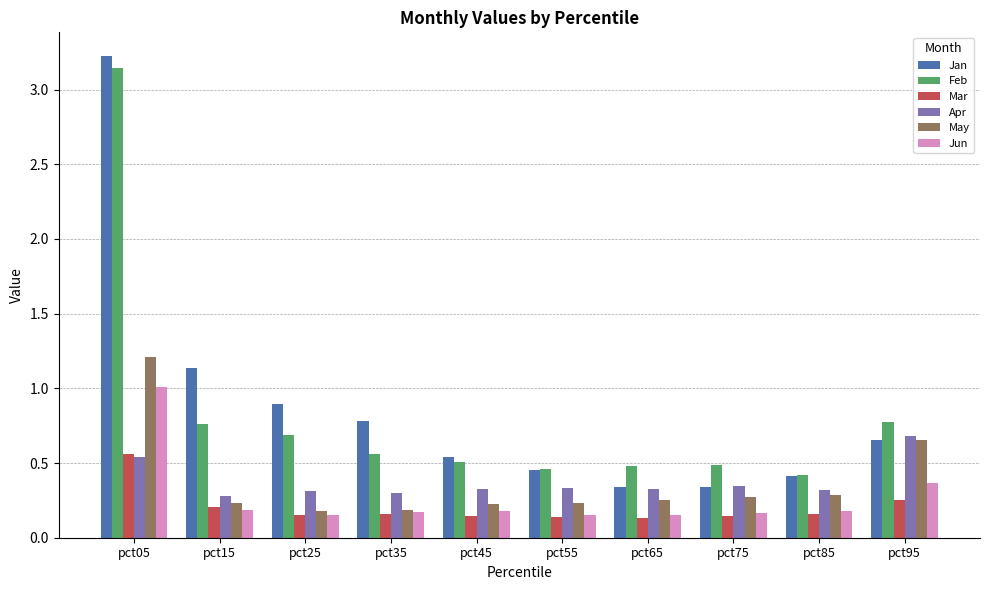

Rank the series by their maximum value, from lowest to highest.

Mar, Apr, Jun, May, Feb, Jan